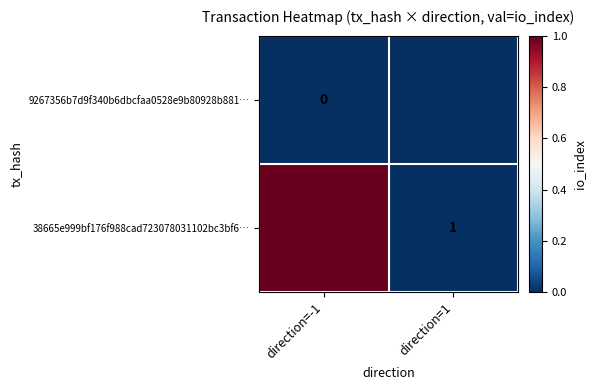

The 38665e999bf176f988cad723078031102bc3bf6… series shows 1 at direction=1. True or false?

True